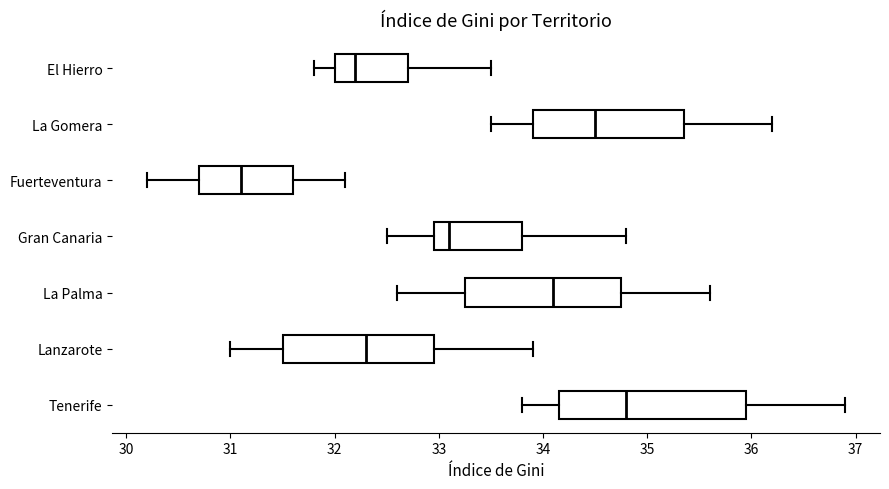

Where is the left edge of the box for Tenerife on the x-axis? The values are not printed on the chart, so give them approximately, as read against the axis.

34.2